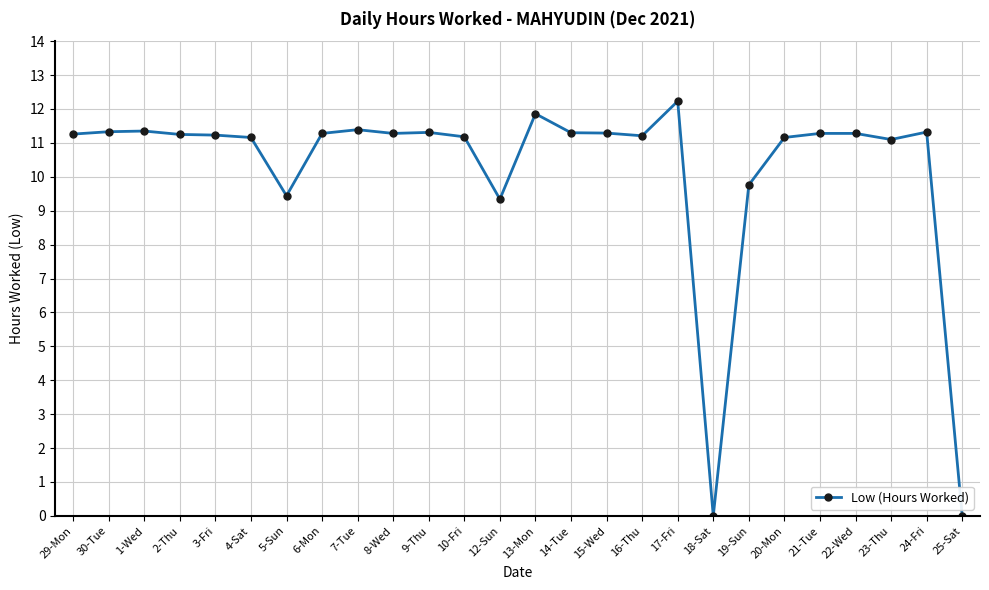

What is the ratio of the value at 9-Thu to the value at 10-Fri?

1.0